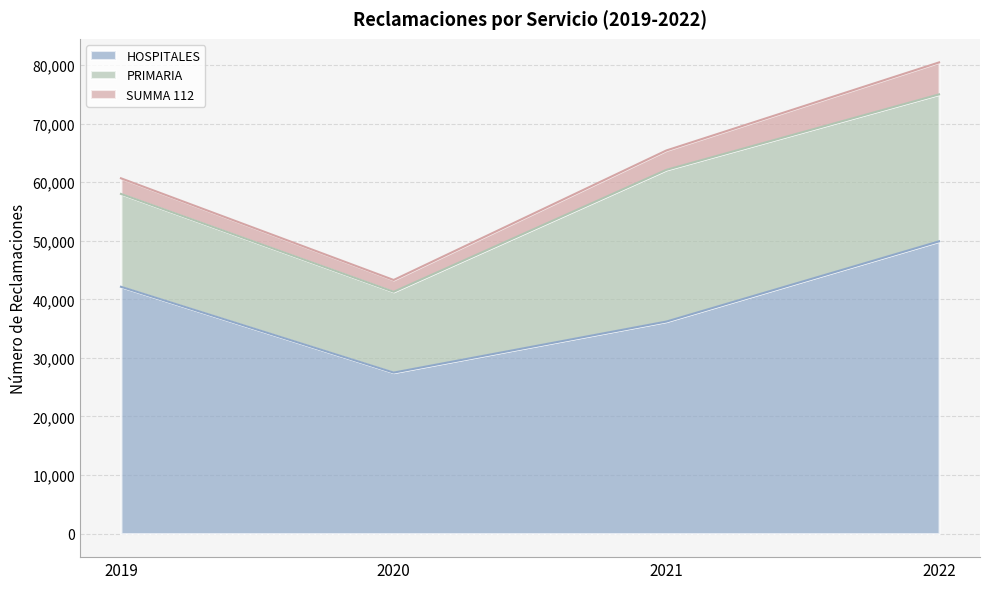

Reading left to right, list all the values displayed in this chart.

HOSPITALES: 2019=42141	2020=27487	2021=36200	2022=49899
PRIMARIA: 2019=15856	2020=13800	2021=25907	2022=25094
SUMMA 112: 2019=2672	2020=2014	2021=3310	2022=5461